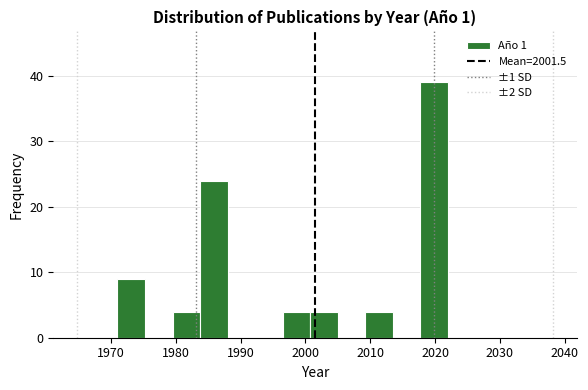

Over which range of the x-axis is the bar tallest?

2018 to 2022